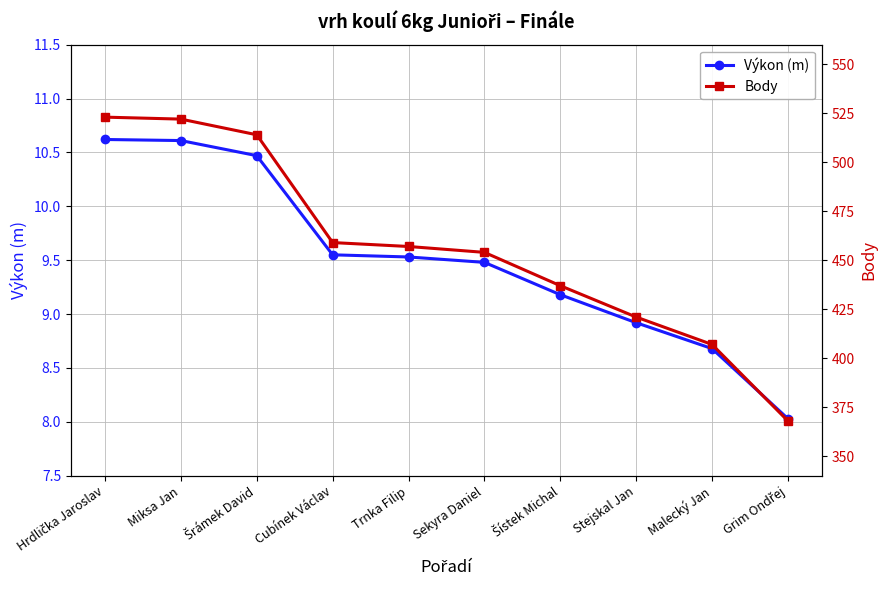

What is the spread (max minus min) of values at Šístek Michal?

427.8